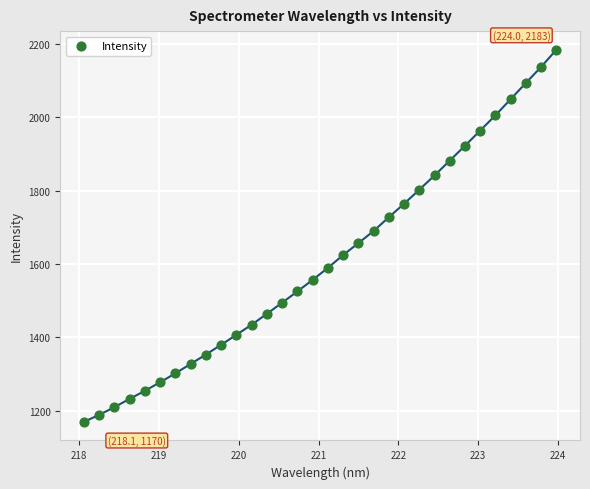

What is the range of X values (max minus min)?

5.9